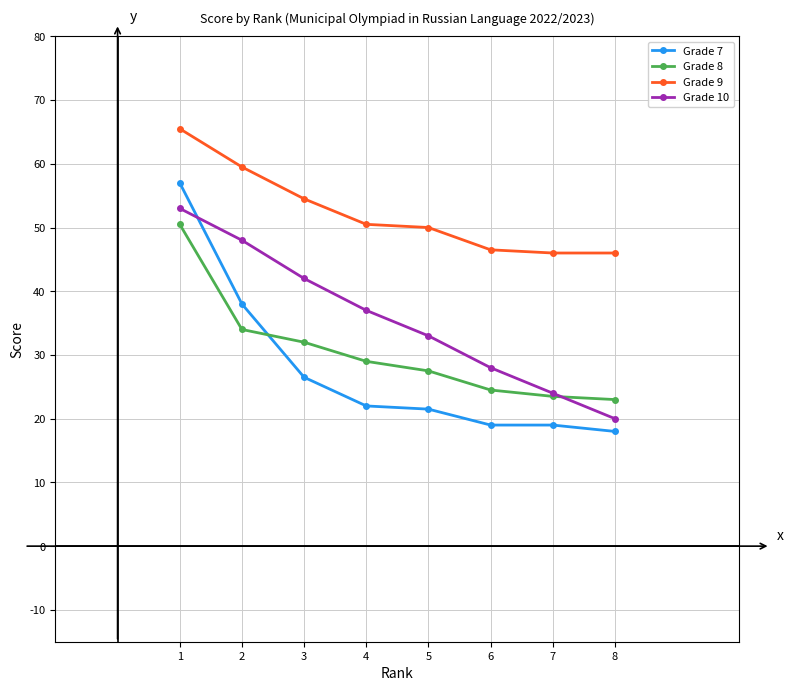

Is the value of Grade 7 at 7 greater than the value of Grade 9 at 4?

No